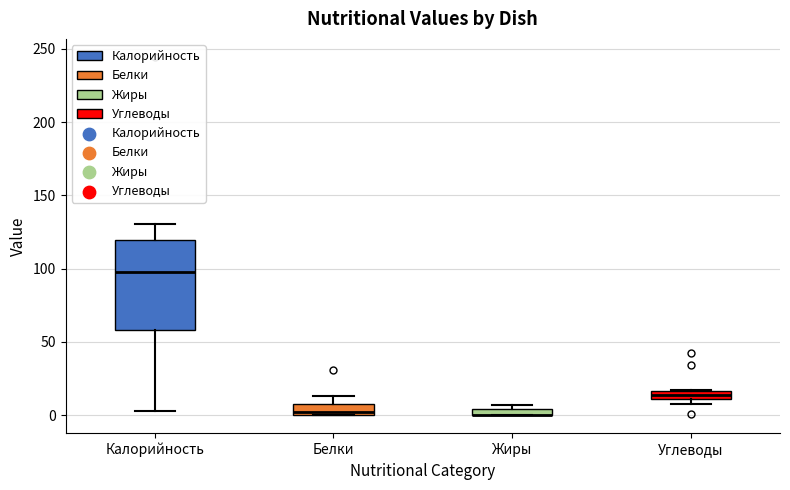

Comparing the boxes themselves (not the whiskers), which one is the tallest?

Калорийность